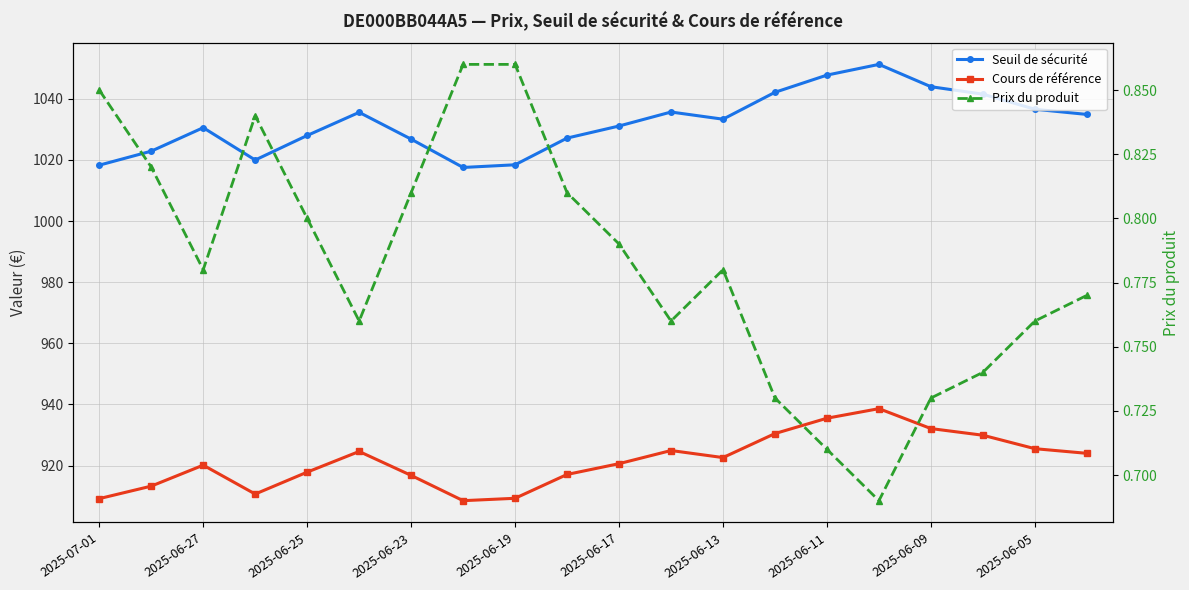

Where is Seuil de sécurité nearest to the value 1034?

2025-06-13